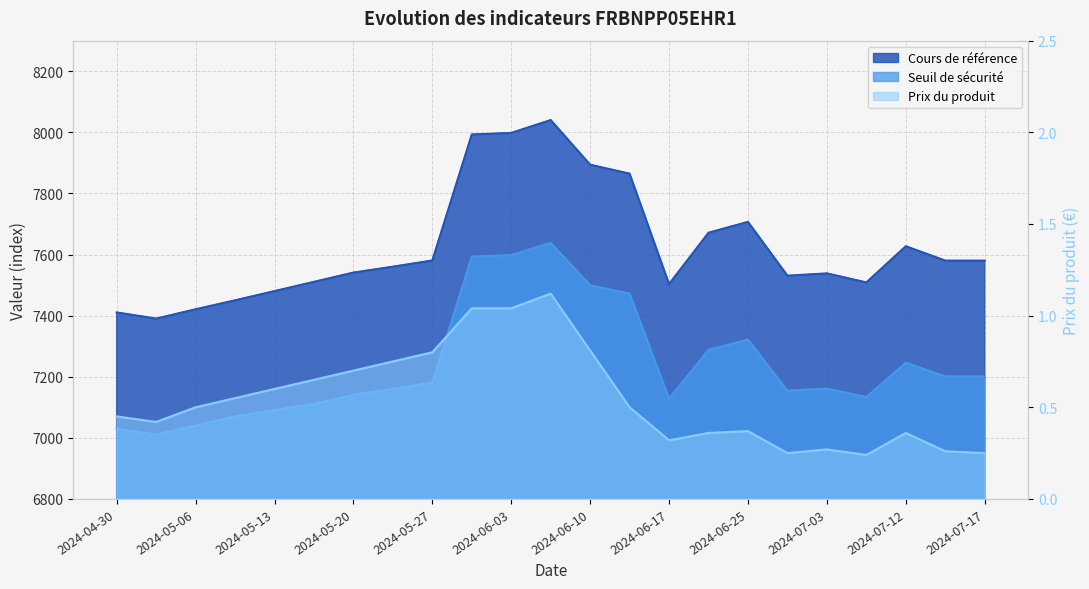

What position from the right is 2024-06-25?

7